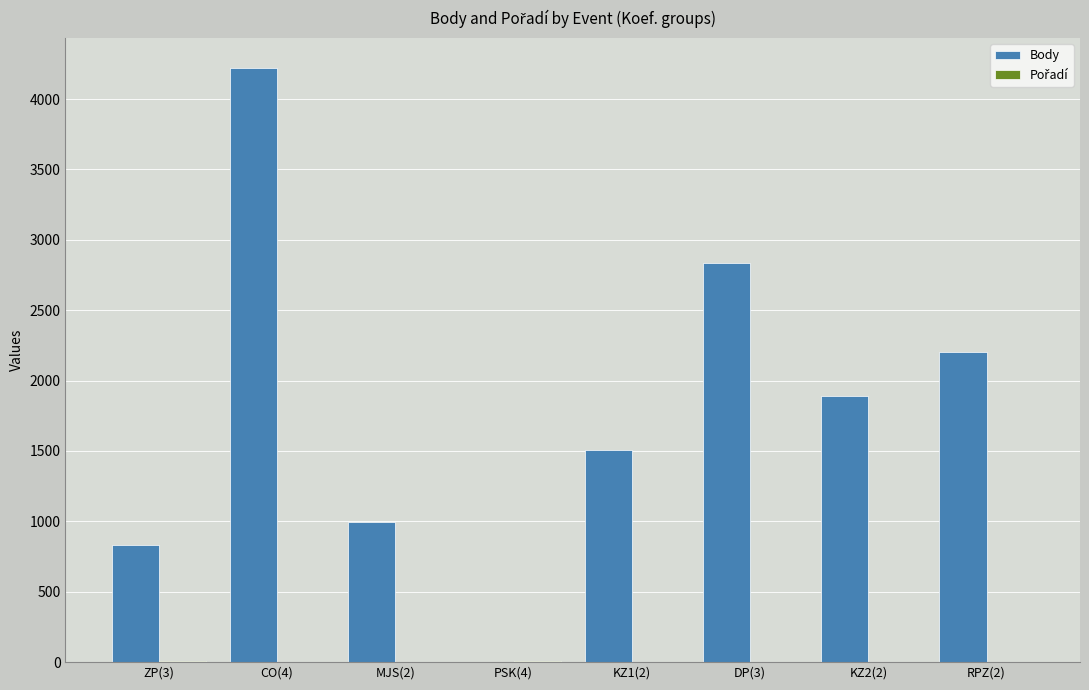

What is the sum of all Body values?

14490